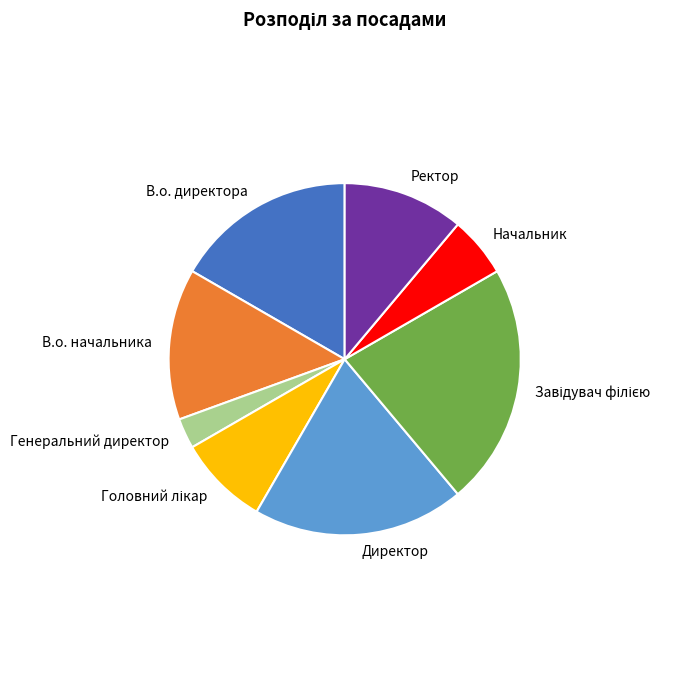

Which slice is the smallest?

Генеральний директор